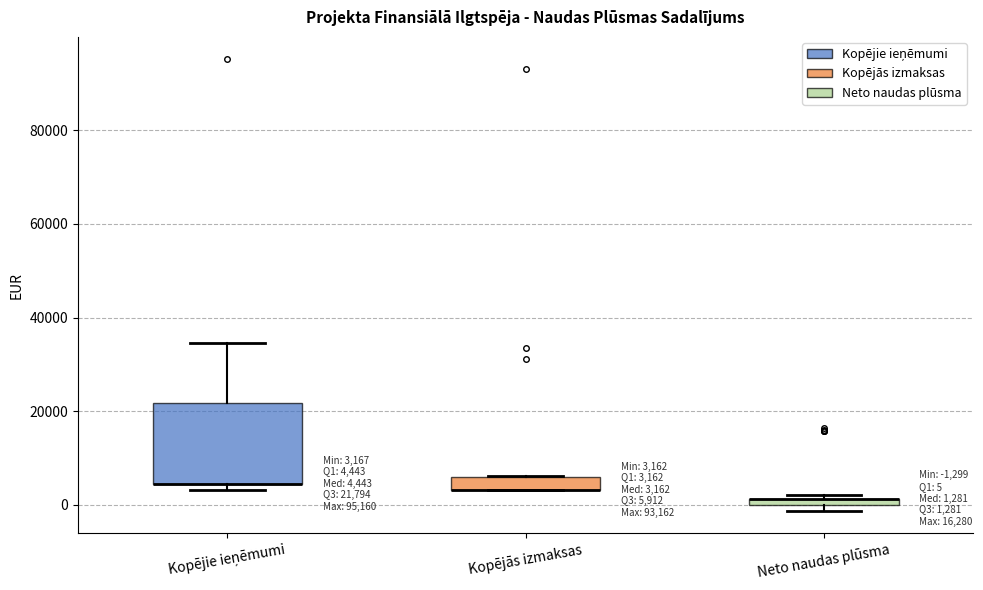

Which box is the tallest, from its lower edge to its upper edge?

Kopējie ieņēmumi